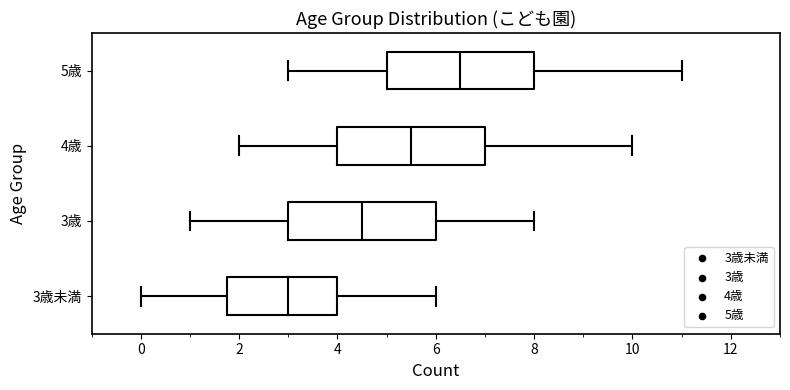

Reading bottom to top, transcribe this box plot: for each box, give where its median line is, the range the box spans, and where its two whiskers end, as read against the x-axis. The values are not printed on the chart, so give them approximately, as read against the axis.

3歳未満: median 3.0, box 1.8 to 4.0, whiskers 0.0 to 6.0
3歳: median 4.6, box 3.0 to 6.0, whiskers 1.0 to 8.0
4歳: median 5.6, box 4.0 to 7.0, whiskers 2.0 to 10.0
5歳: median 6.6, box 5.0 to 8.0, whiskers 3.0 to 11.0